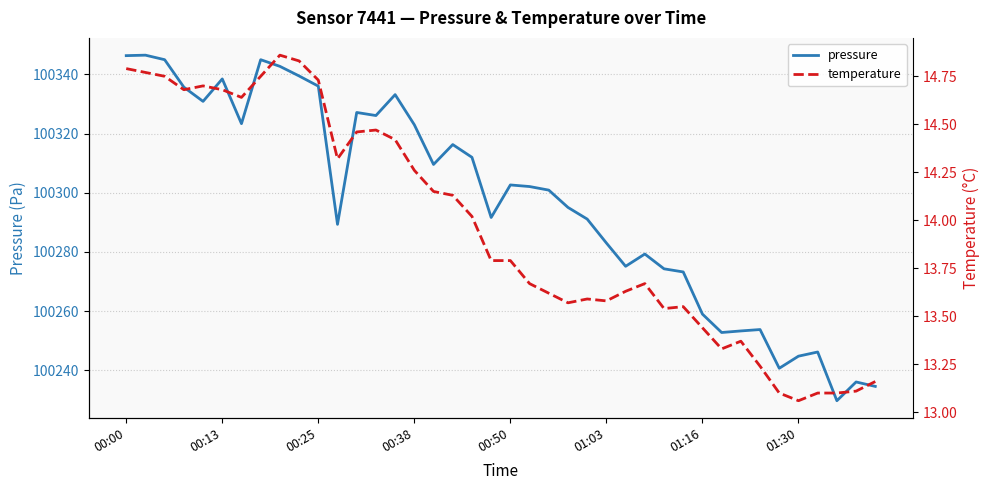

At how many categories does at least one series exceed 1111?

40